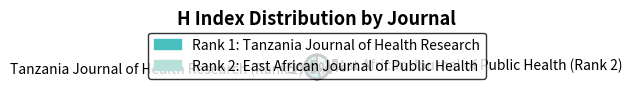

Rank the categories by value from lowest to highest.

East African Journal of Public Health (Rank 2), Tanzania Journal of Health Research (Rank 1)